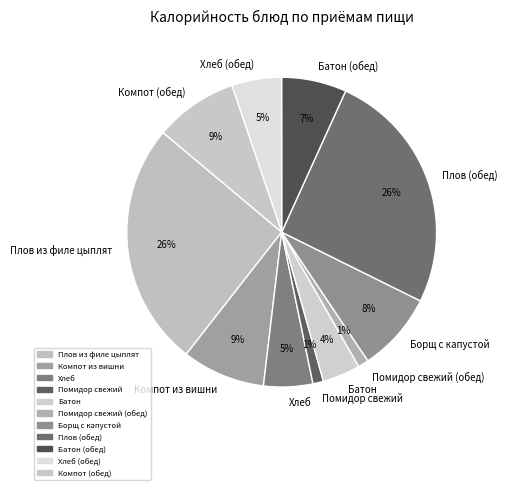

Is the sum of Батон and Помидор свежий (обед) greater than half?

No